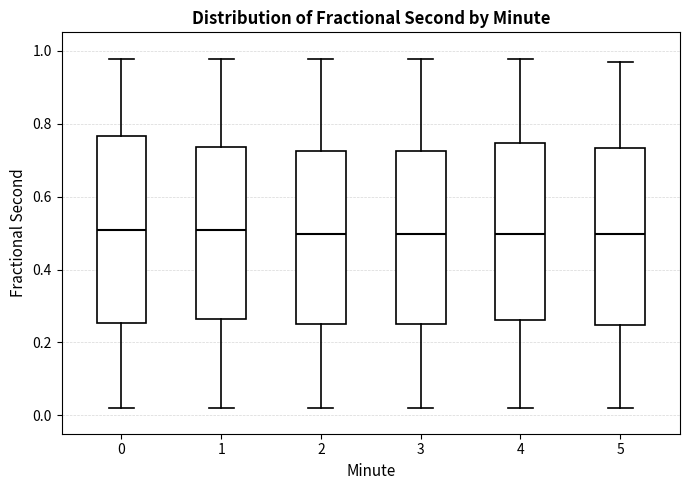

Reading left to right, read every box against the y-axis: the position of its median line, the range the box covers, and the ends of its whiskers. The values are not printed on the chart, so give them approximately, as read against the axis.

0: median 0.50, box 0.26 to 0.76, whiskers 0.02 to 0.98
1: median 0.50, box 0.26 to 0.74, whiskers 0.02 to 0.98
2: median 0.50, box 0.26 to 0.72, whiskers 0.02 to 0.98
3: median 0.50, box 0.26 to 0.72, whiskers 0.02 to 0.98
4: median 0.50, box 0.26 to 0.74, whiskers 0.02 to 0.98
5: median 0.50, box 0.24 to 0.74, whiskers 0.02 to 0.96